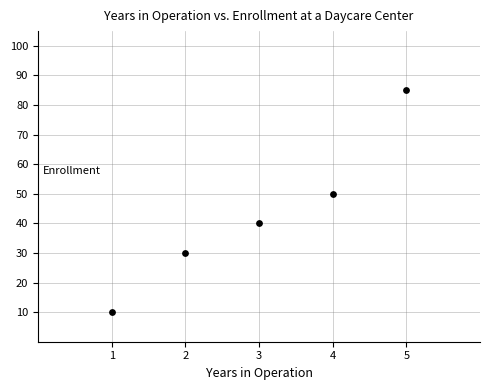

What is the range of Y values (max minus min)?

75